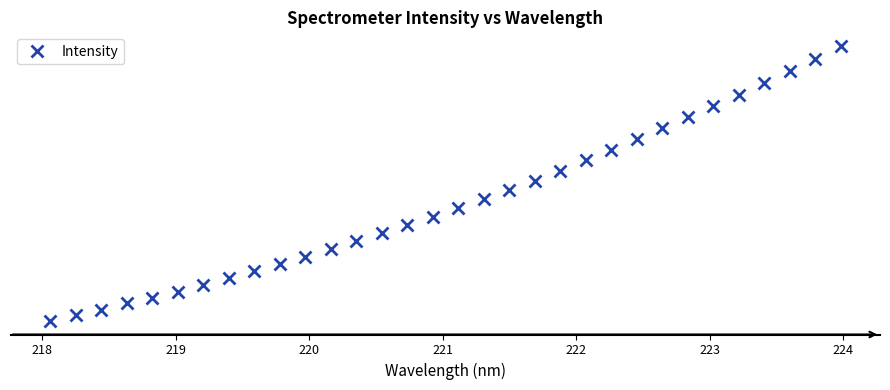

Does the chart have visible grid lines?

No